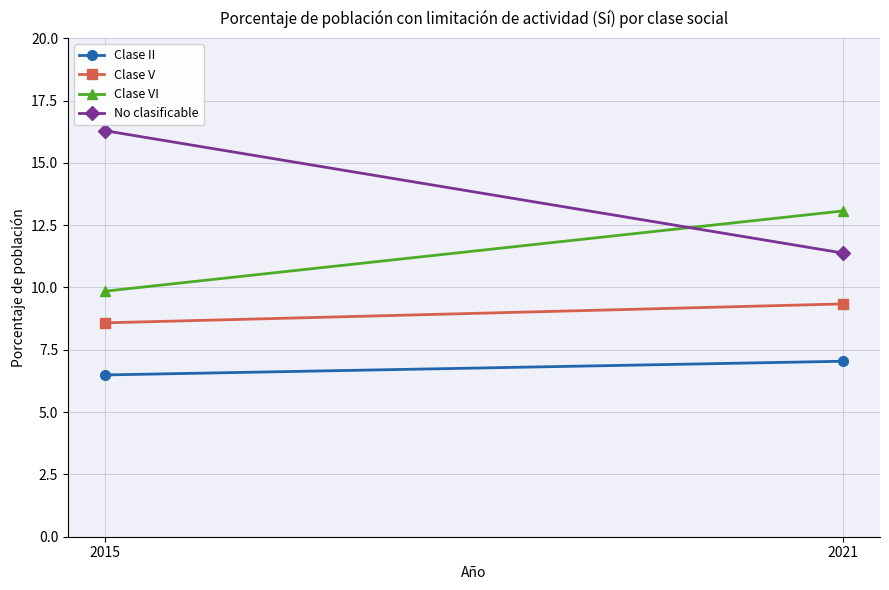

What is the difference between the maximum and minimum values in the Clase V series?

0.8